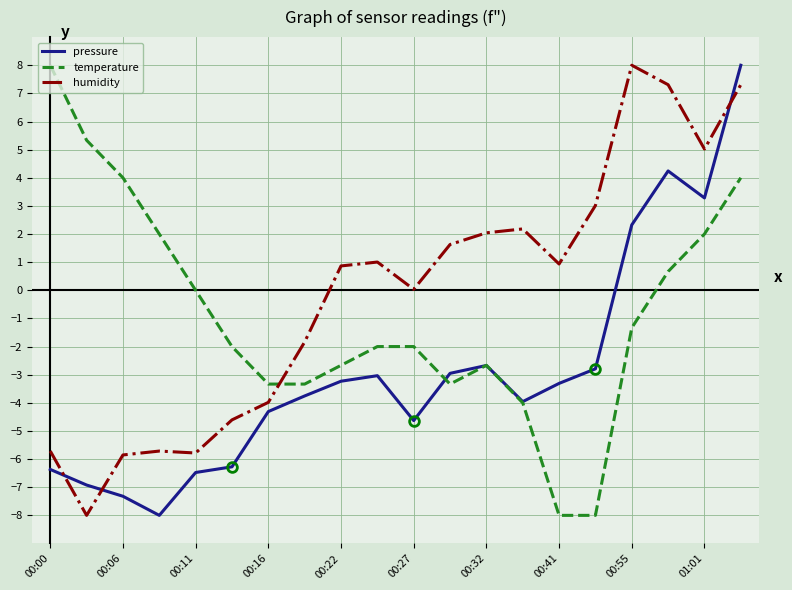

Rank the series by their average value, from highest to lowest.

humidity, temperature, pressure